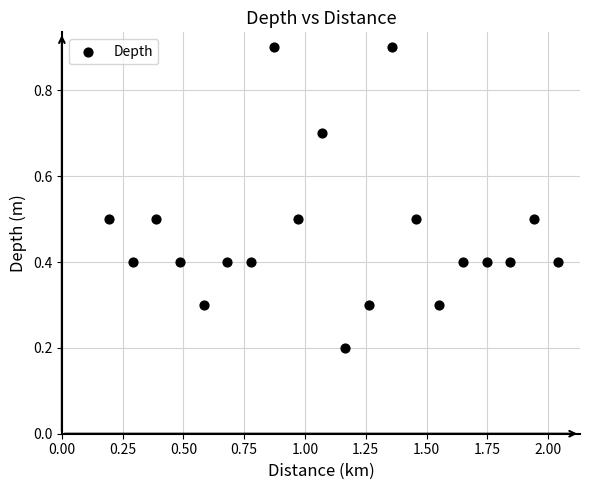

What is the range of X values (max minus min)?

1.8